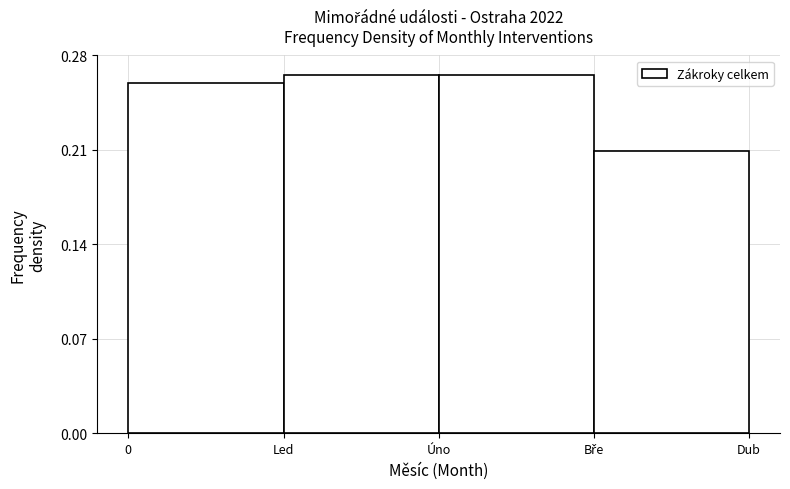

The chart shows a value of 0.4 at 0. True or false?

False